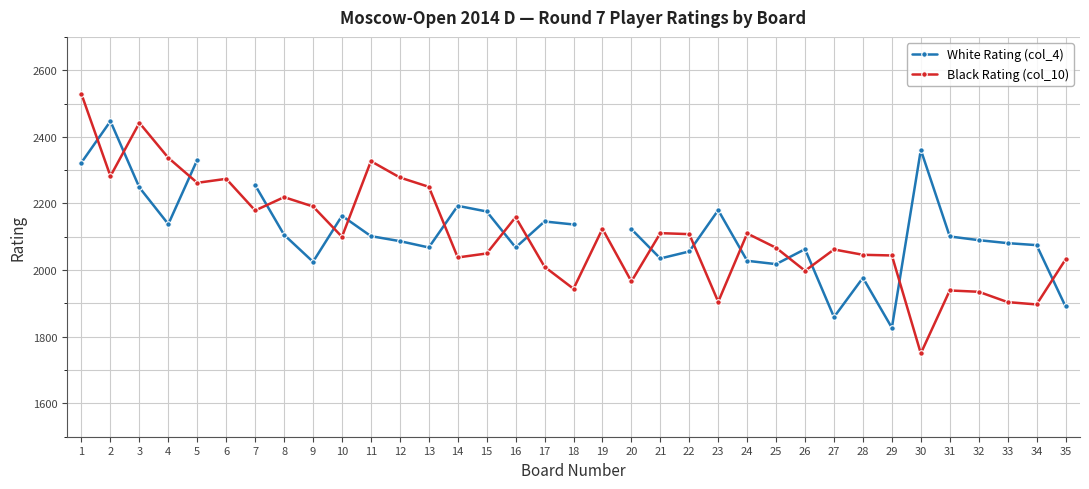

What is the difference between the second highest and minimum values in the Black Rating (col_10) series?

692